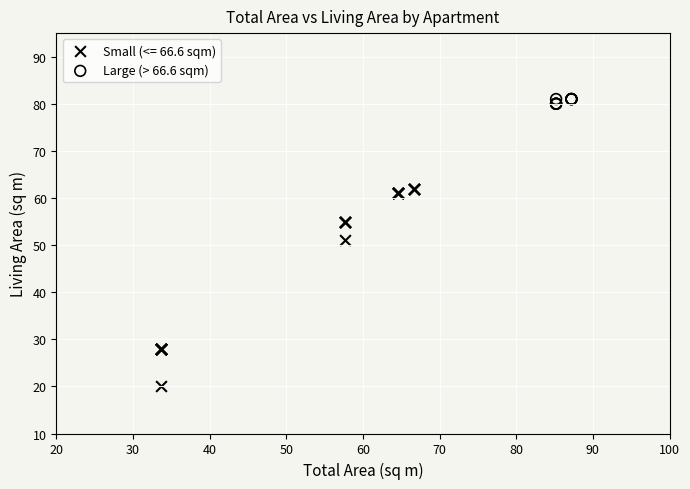

Which series has the widest spread of Y values?

Small (<= 66.6 sqm)